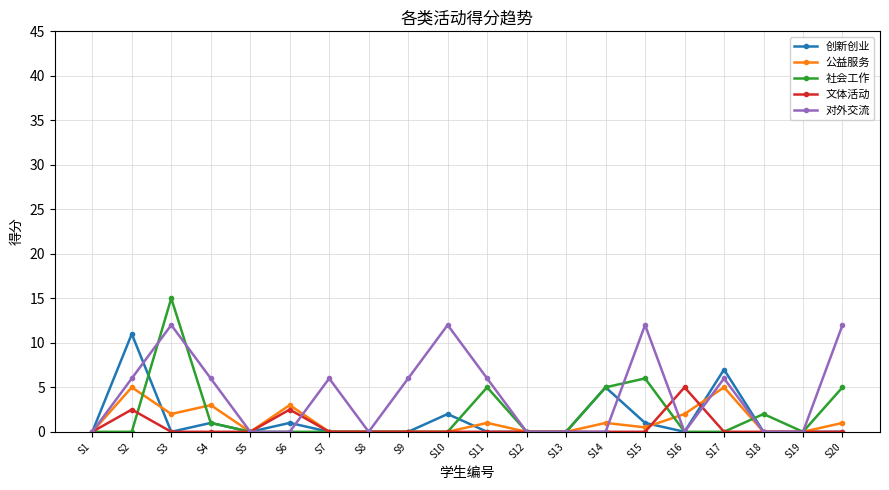

What is the sum of the 公益服务 values at S5 and S14?

1.0